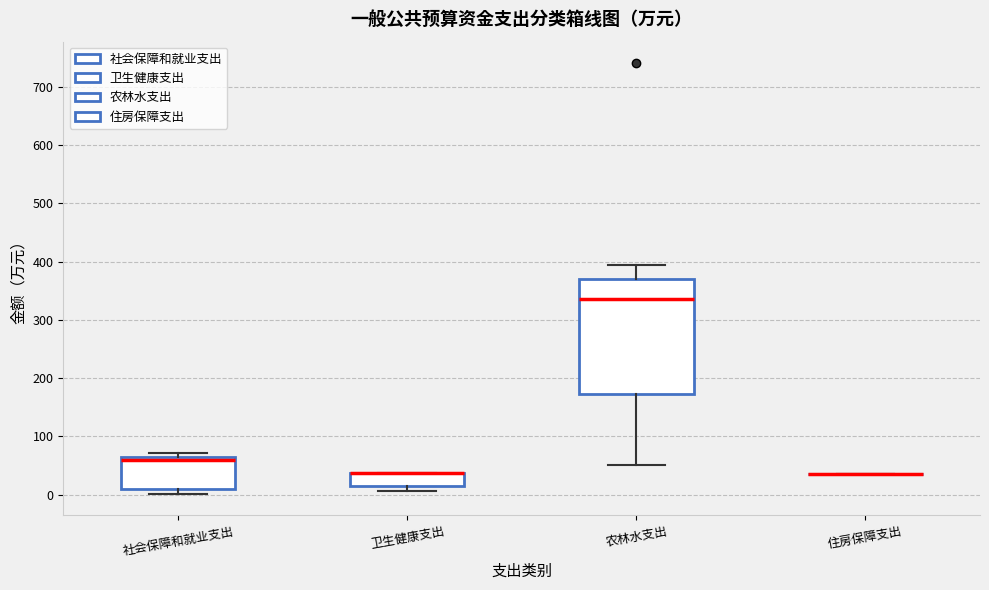

Where does the median line of the box for 社会保障和就业支出 sit on the y-axis? The values are not printed on the chart, so give them approximately, as read against the axis.

60